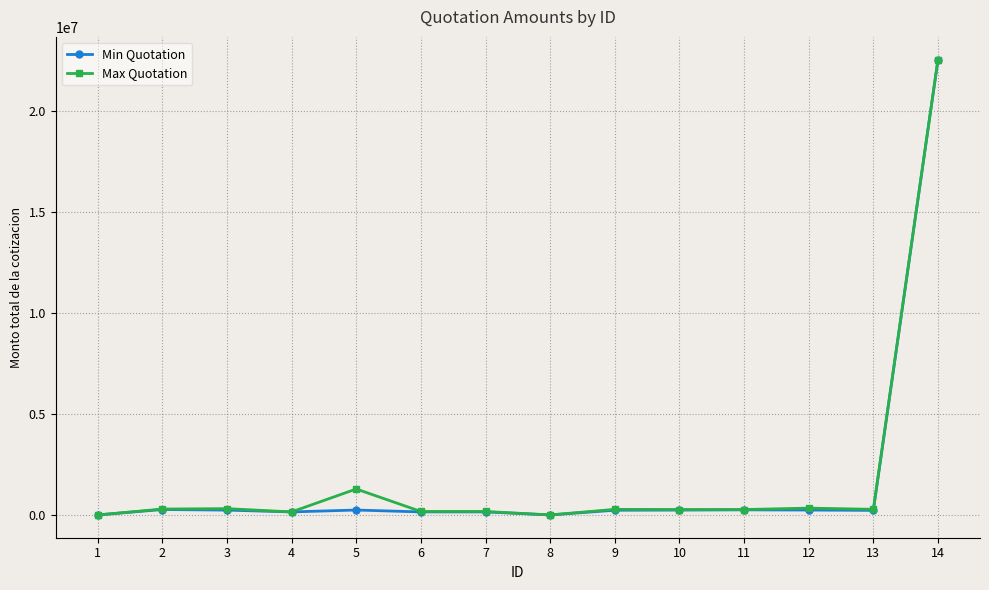

What is the value of the Min Quotation point at the 11th from the left?

252425.3